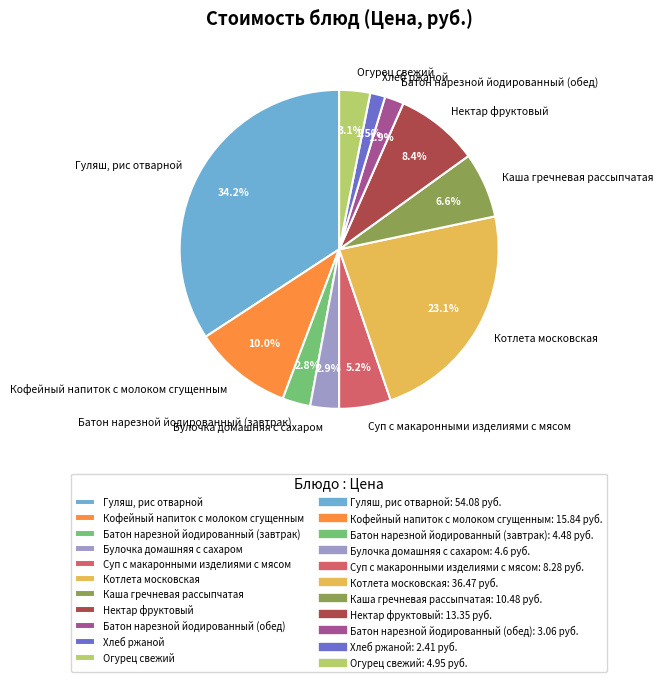

To the nearest percent, what portion does Кофейный напиток с молоком сгущенным represent?

10%